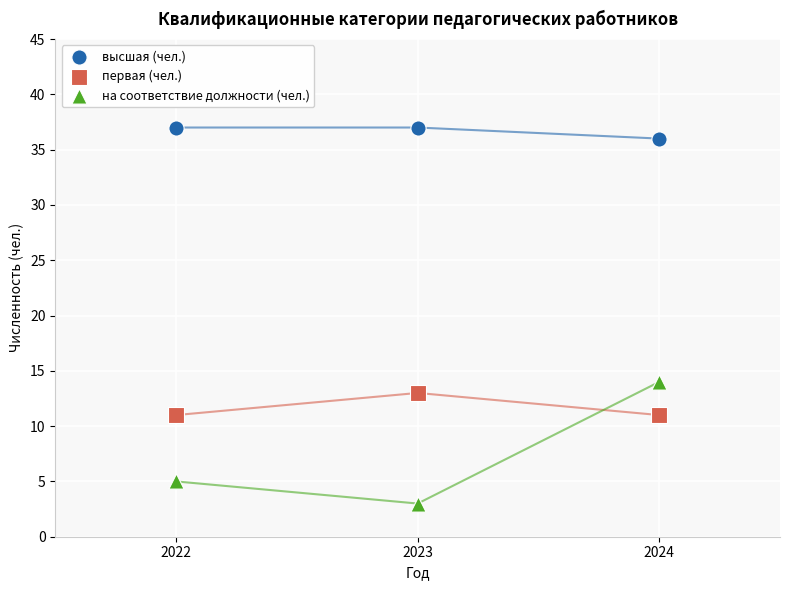

Which series contains the lowest Y value?

на соответствие должности (чел.)